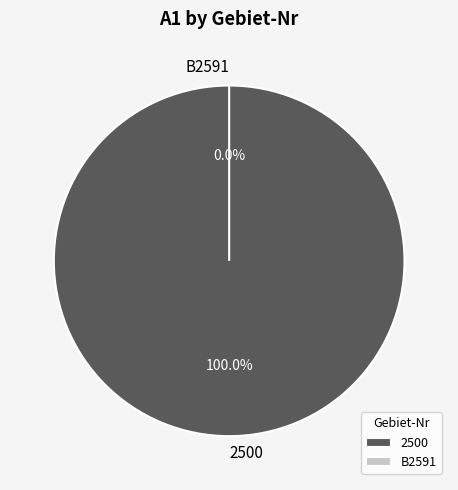

To the nearest percent, what is the difference between the 2500 and B2591 slice percentages?

100%